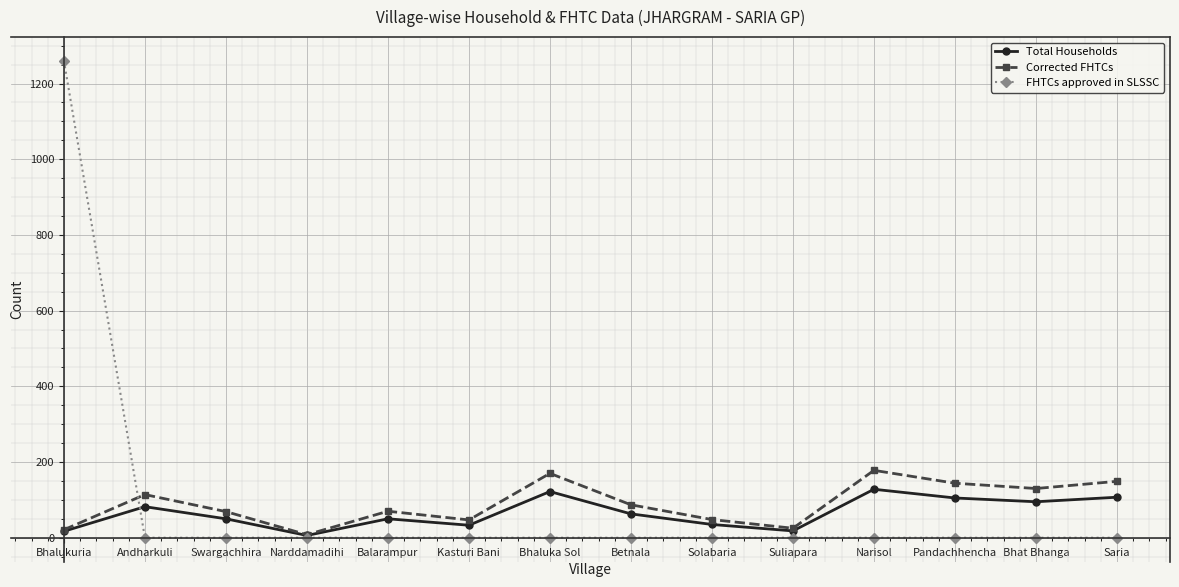

What is the label of the 3rd point from the right?

Pandachhencha